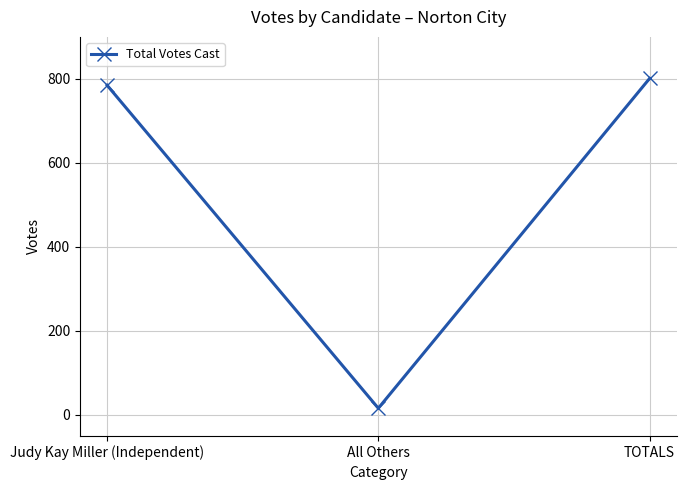

Is this an area chart (filled region under the line)?

No